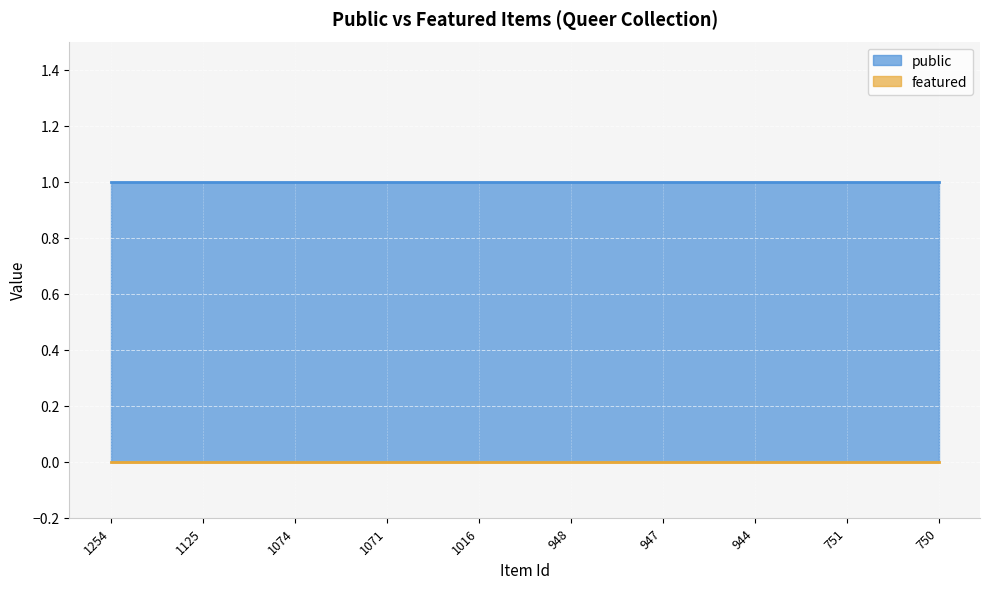

Reading left to right, extract all data points from this chart.

public: 1	1	1	1	1	1	1	1	1	1
featured: 0	0	0	0	0	0	0	0	0	0